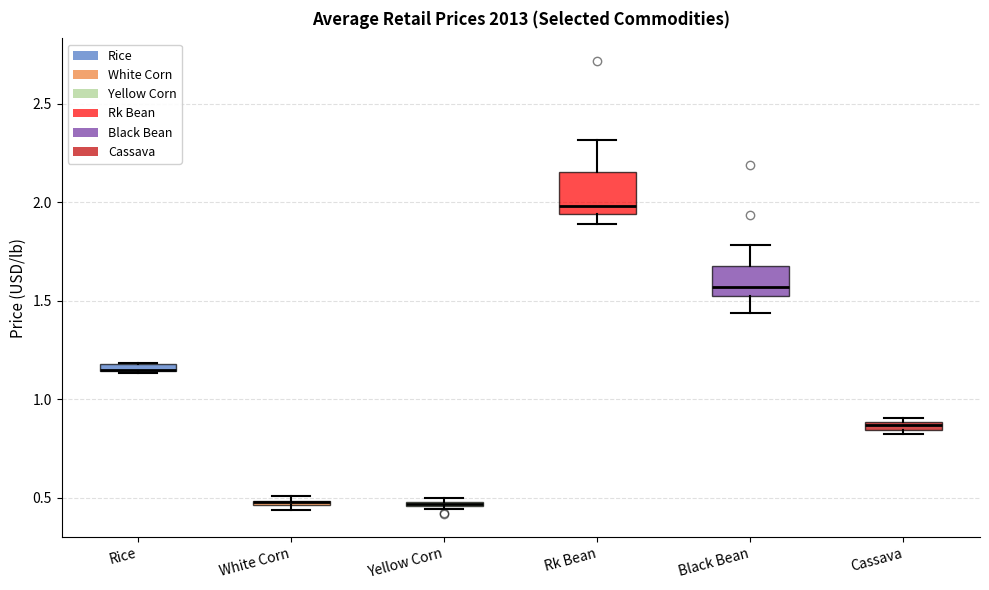

Where is the upper edge of the box for Rice on the y-axis? The values are not printed on the chart, so give them approximately, as read against the axis.

1.20